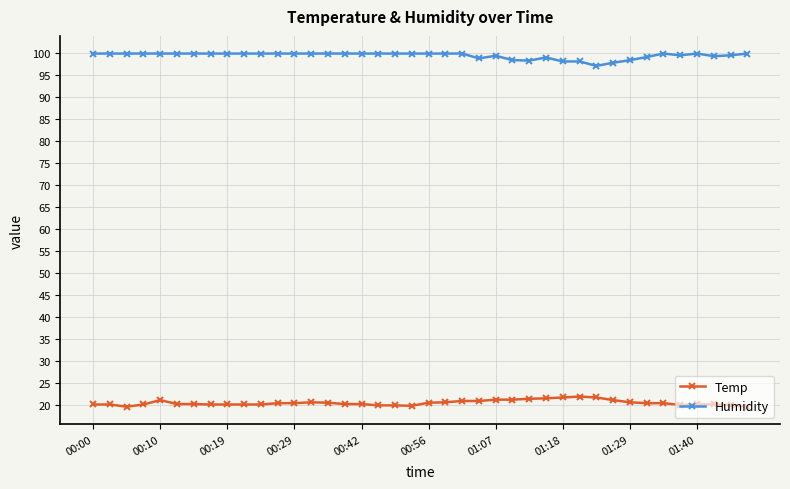

Rank the series by their average value, from lowest to highest.

Temp, Humidity